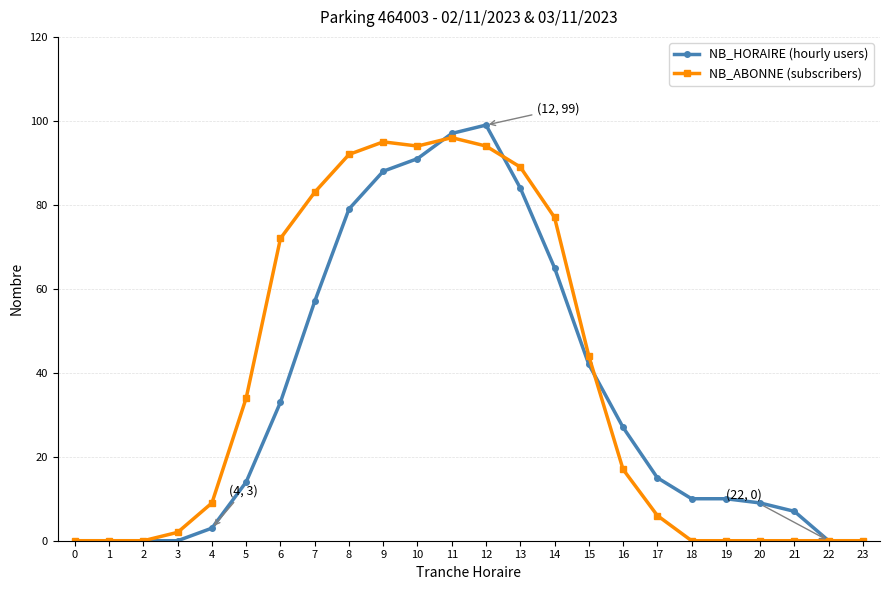

How many categories are shown in the chart?

24